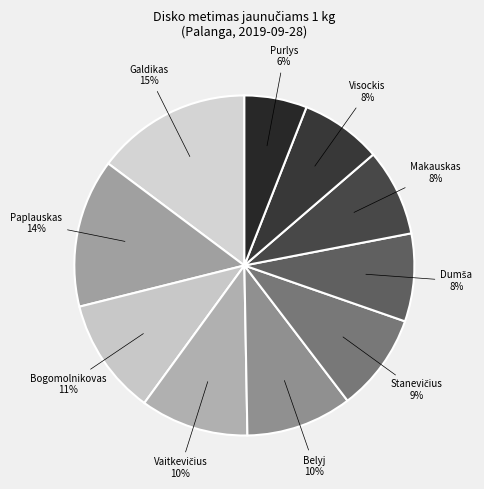

How many segments does this pie chart have?

10